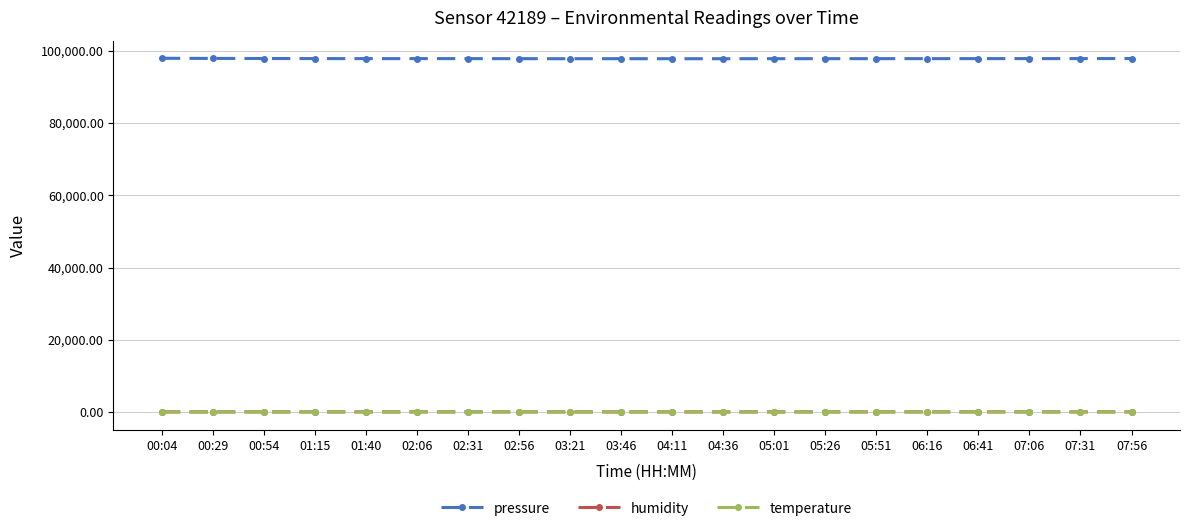

What is the highest value of the humidity series?

70.3